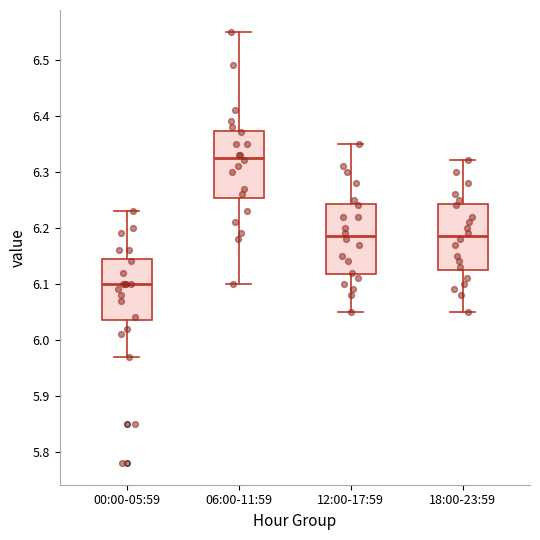

Where is the lower edge of the box for 18:00-23:59 on the y-axis? The values are not printed on the chart, so give them approximately, as read against the axis.

6.13